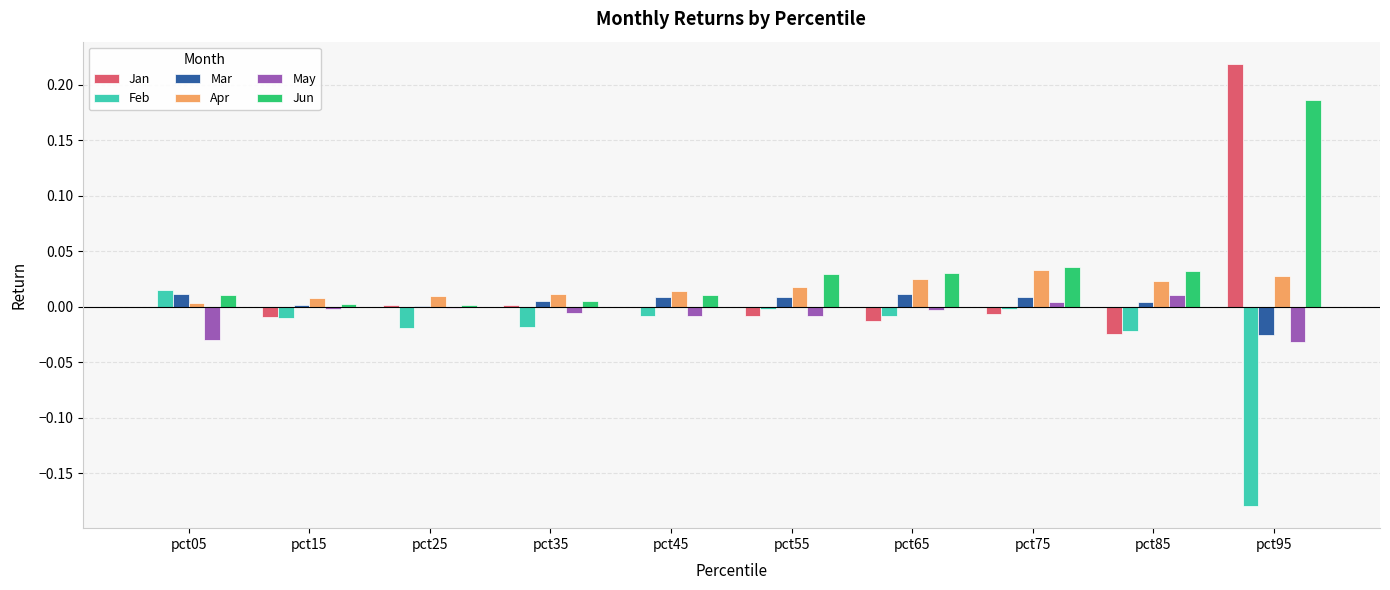

What is the sum of all Jun values?

0.3